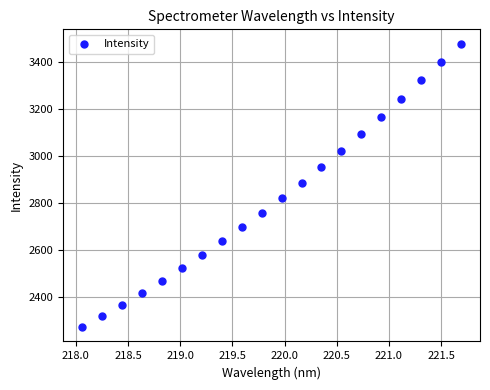

What is the range of X values (max minus min)?

3.6